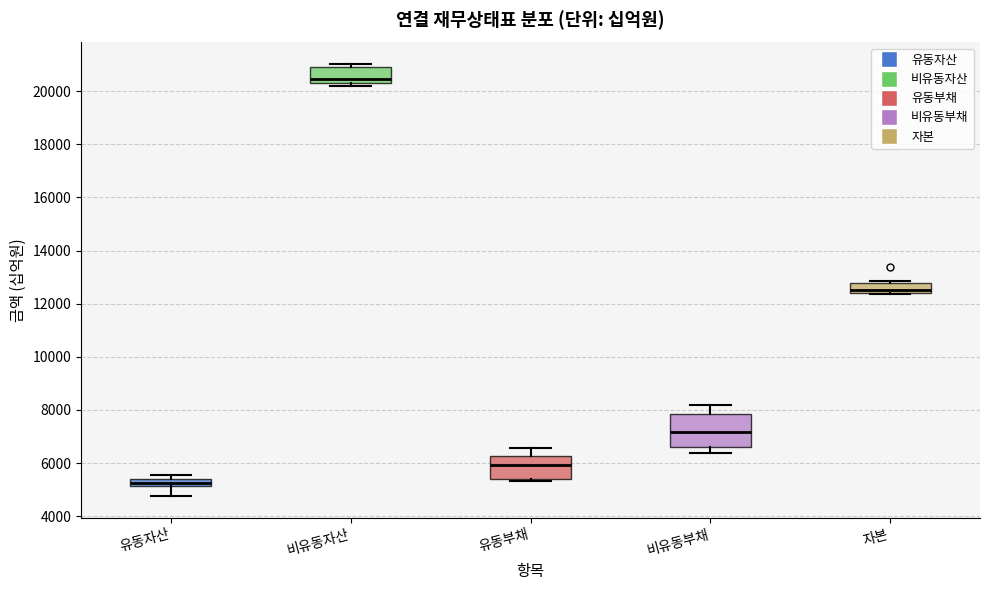

Comparing the boxes themselves (not the whiskers), which one is the tallest?

비유동부채